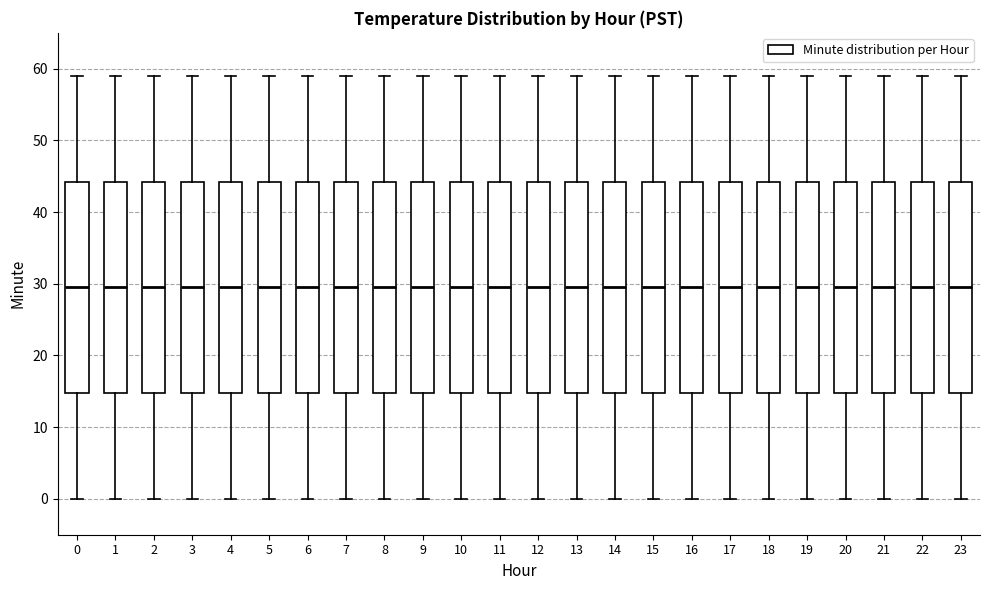

Where does the upper whisker of the box at x = 19 end on the y-axis? The values are not printed on the chart, so give them approximately, as read against the axis.

59